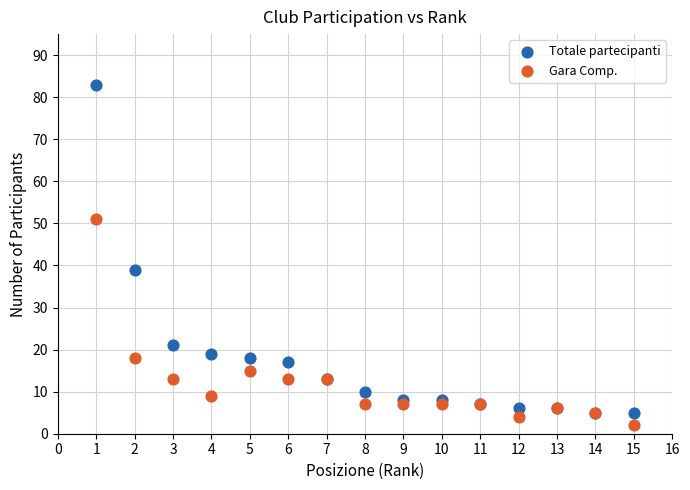

Which series contains the lowest Y value?

Gara Comp.